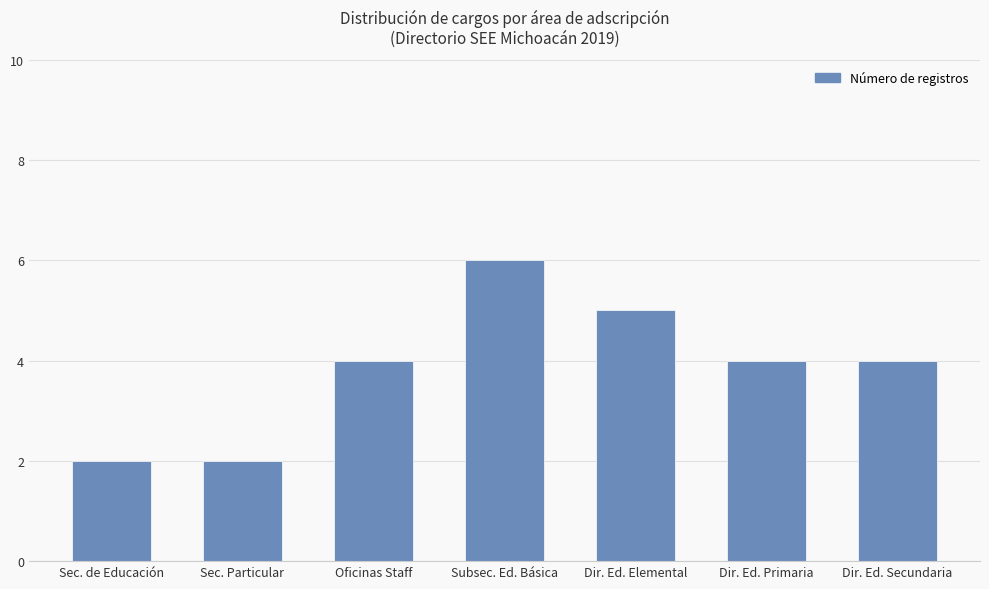

The chart shows a value of 4 at Dir. Ed. Primaria. True or false?

True